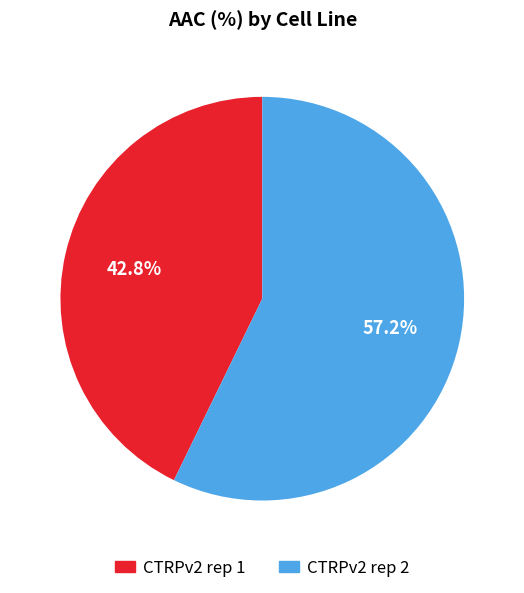

Which has a higher value, CTRPv2 rep 1 or CTRPv2 rep 2?

CTRPv2 rep 2